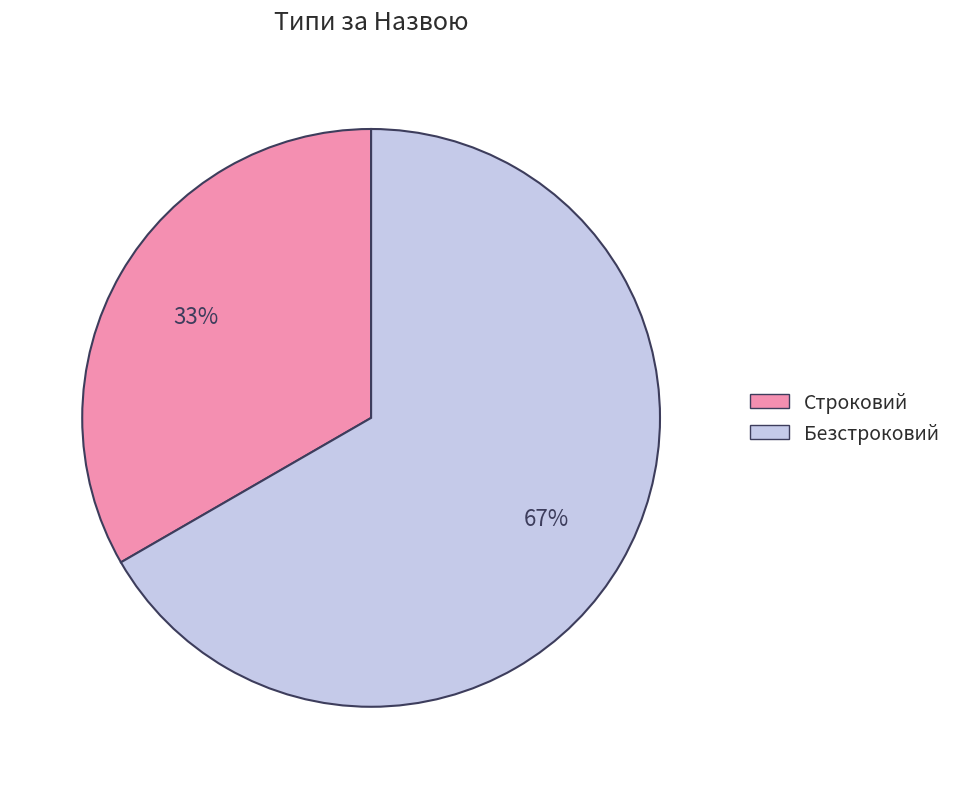

To the nearest percent, what is the combined percentage of Безстроковий and Строковий?

100%